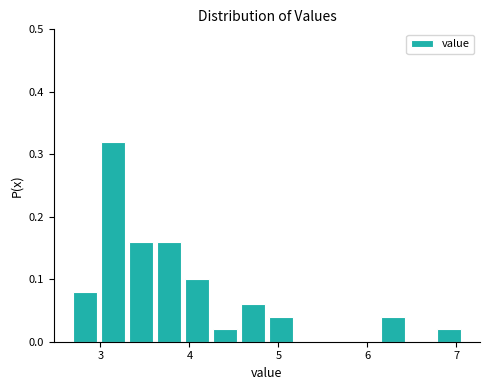

Read against the x-axis, roughly where is the centre of the tallest bar?

3.1